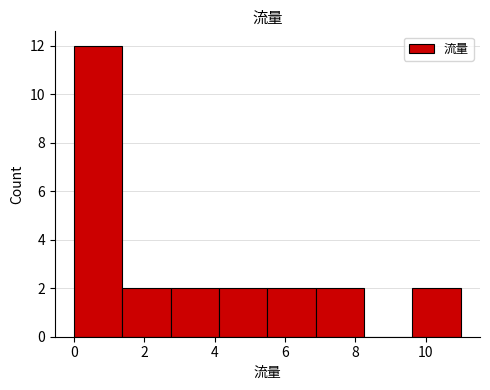

Over which range of the x-axis is the bar tallest?

0.0 to 1.4